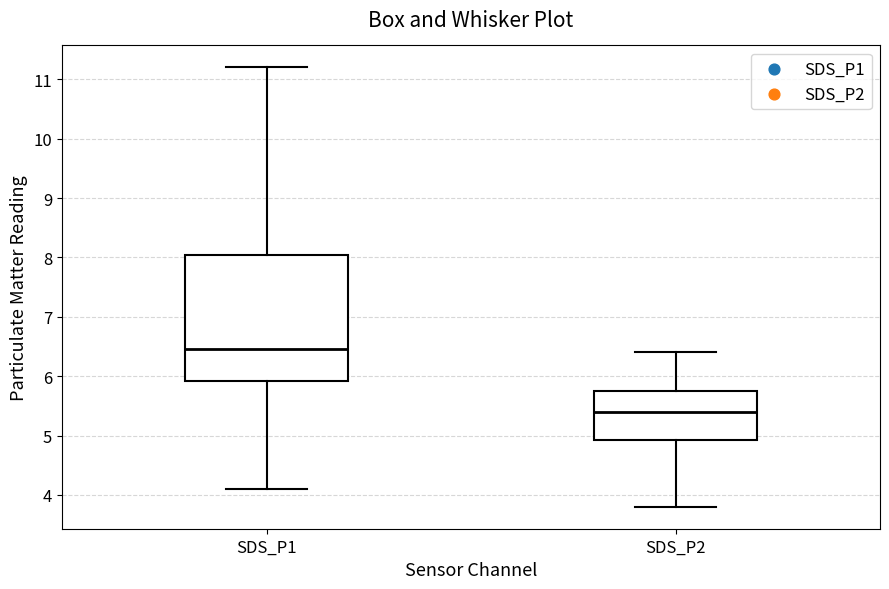

Which box has the lowest median line?

SDS_P2